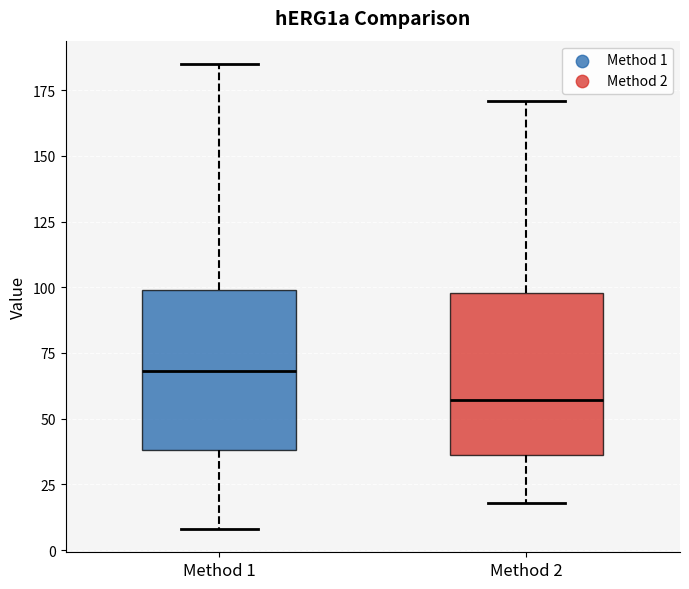

Reading left to right, transcribe this box plot: for each box, give where its median line is, the range the box spans, and where its two whiskers end, as read against the y-axis. The values are not printed on the chart, so give them approximately, as read against the axis.

Method 1: median 70, box 40 to 100, whiskers 10 to 185
Method 2: median 55, box 35 to 100, whiskers 20 to 170